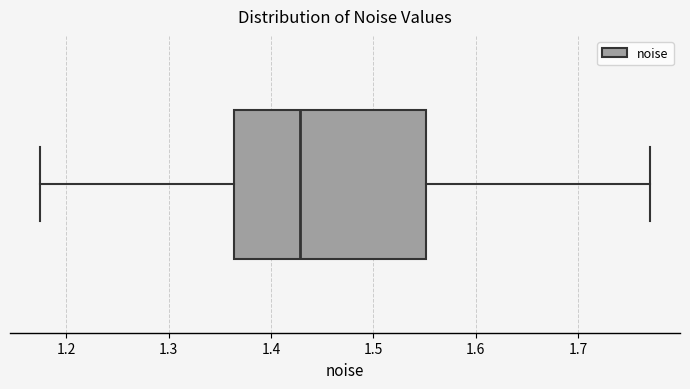

Transcribe this box plot: give where the median line is, the range the box spans, and where the two whiskers end, as read against the x-axis. The values are not printed on the chart, so give them approximately, as read against the axis.

median 1.43, box 1.36 to 1.55, whiskers 1.17 to 1.77